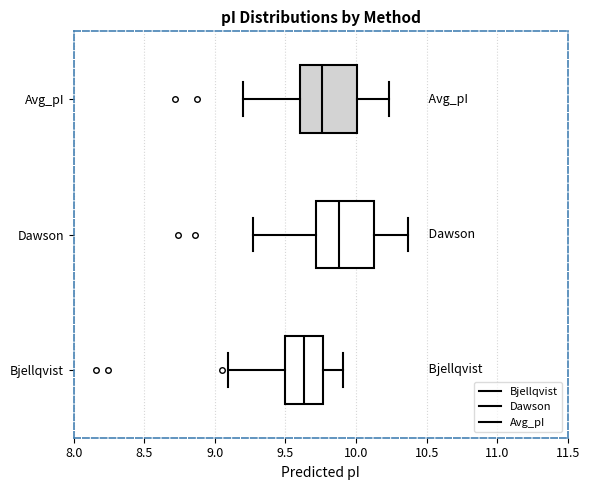

Reading bottom to top, transcribe this box plot: for each box, give where its median line is, the range the box spans, and where its two whiskers end, as read against the x-axis. The values are not printed on the chart, so give them approximately, as read against the axis.

Bjellqvist: median 9.65, box 9.50 to 9.75, whiskers 9.10 to 9.90
Dawson: median 9.90, box 9.70 to 10.15, whiskers 9.25 to 10.35
Avg_pI: median 9.75, box 9.60 to 10.00, whiskers 9.20 to 10.25